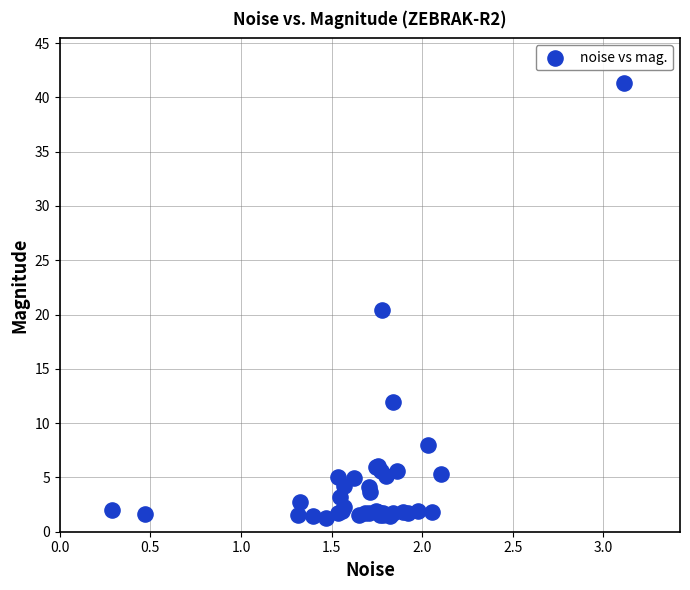

What Y value in the scatter plot is closest to 21?

20.4